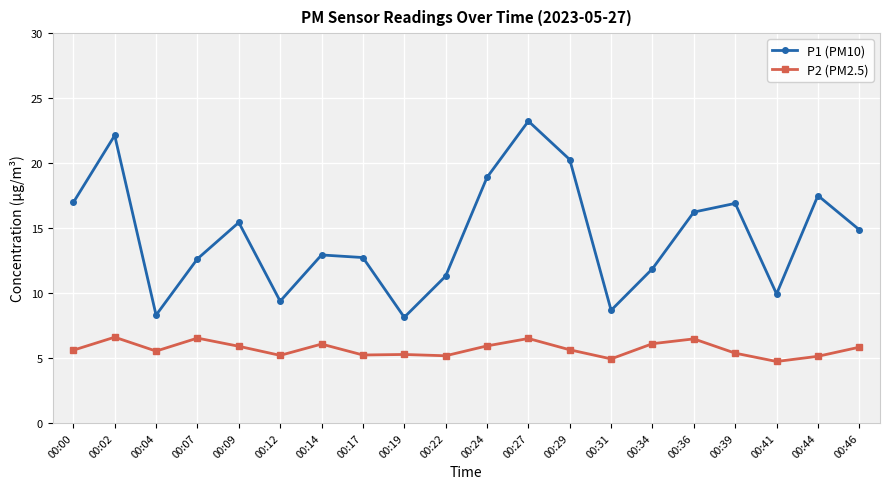

The P1 (PM10) series shows 29.9 at 00:24. True or false?

False